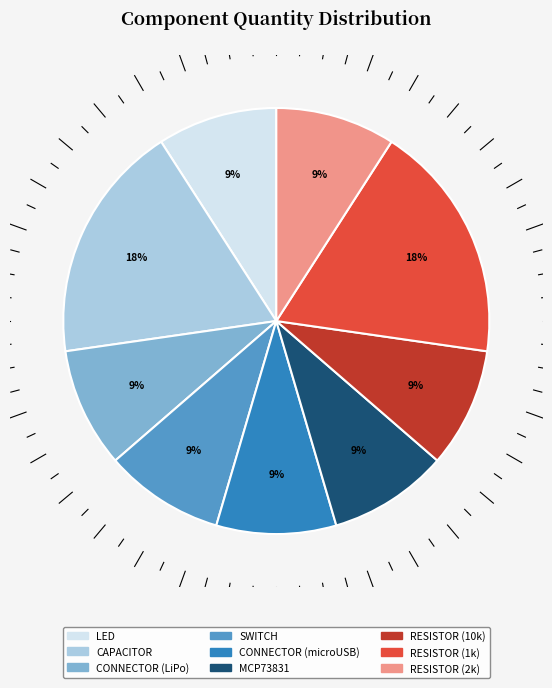

How many segments does this pie chart have?

9